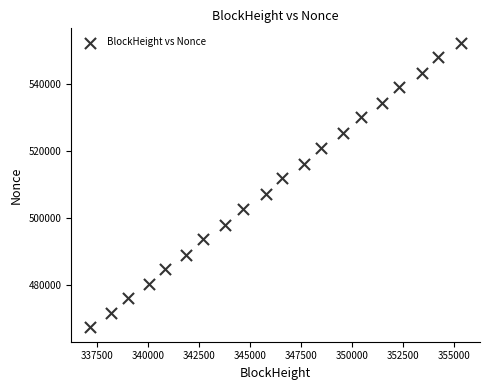

What is the range of Y values (max minus min)?

85121